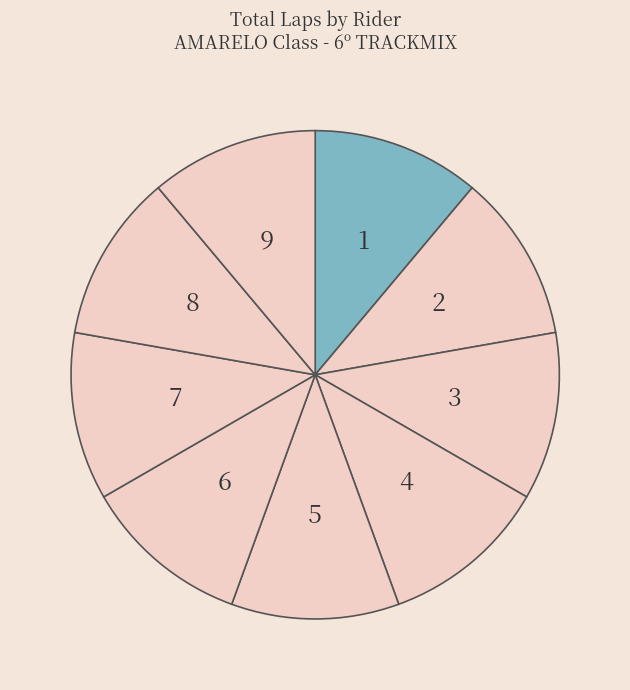

How many segments does this pie chart have?

9